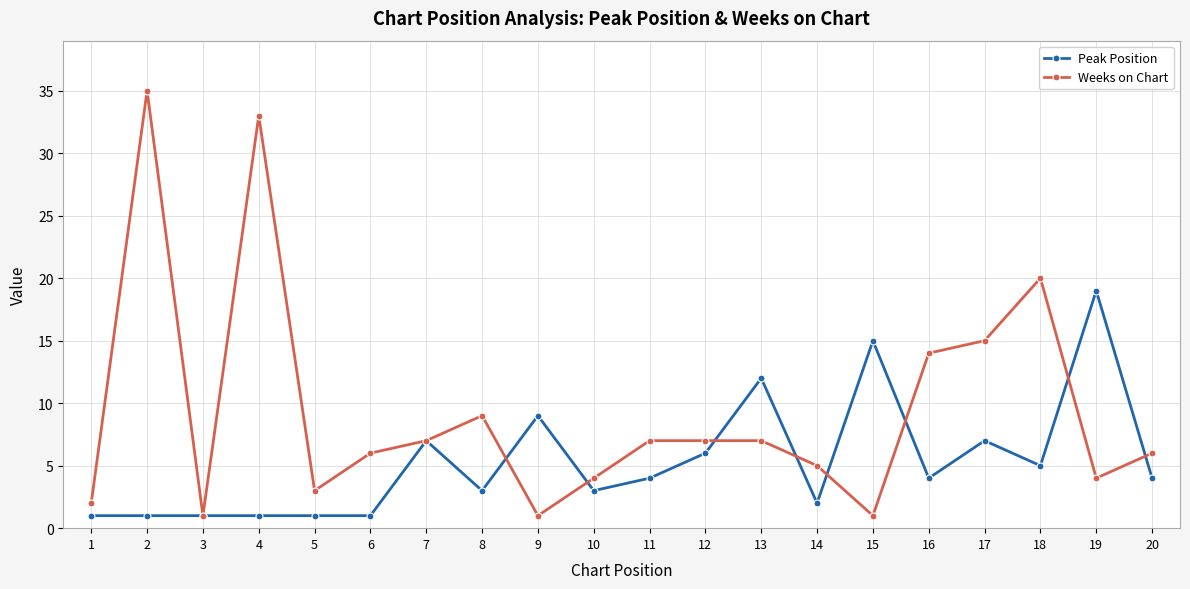

Which series has the widest spread of values?

Weeks on Chart